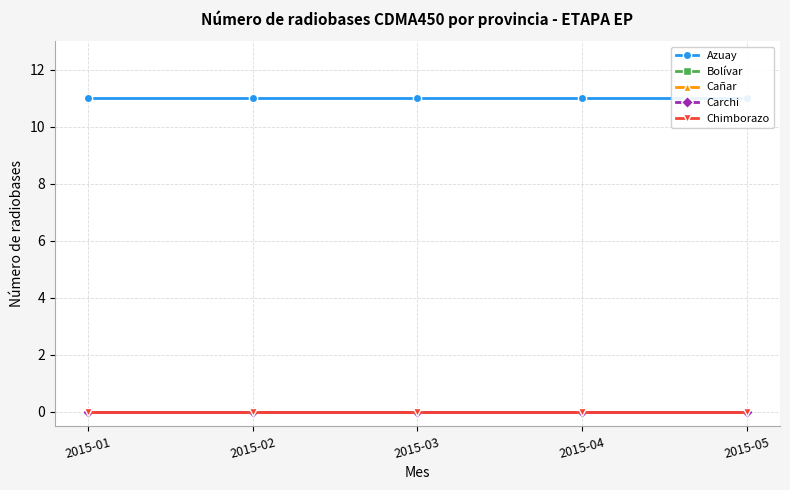

Does the chart have visible grid lines?

Yes